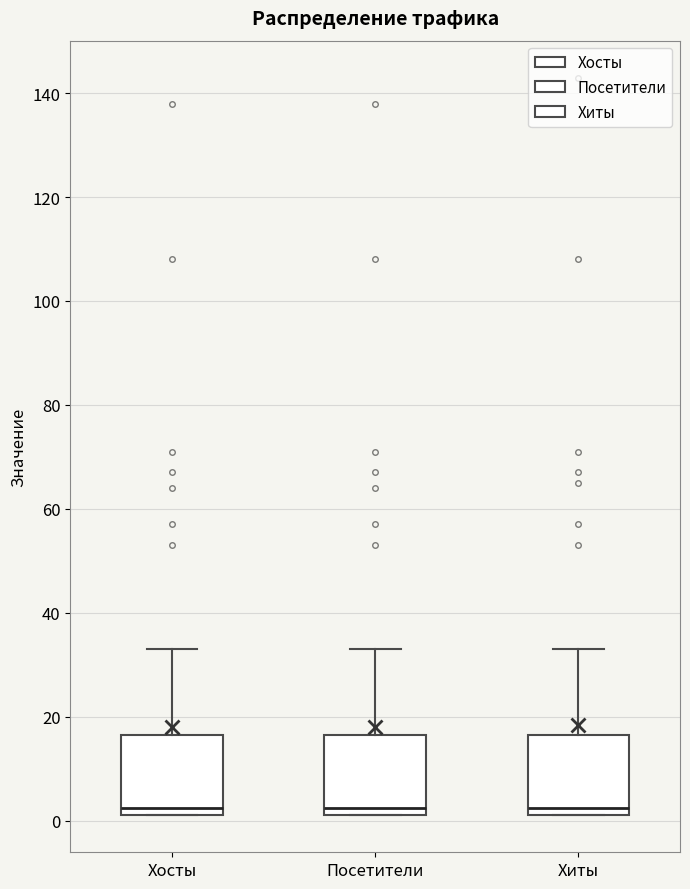

Reading left to right, read every box against the y-axis: the position of its median line, the range the box covers, and the ends of its whiskers. The values are not printed on the chart, so give them approximately, as read against the axis.

Хосты: median 2 (just above the box's lower edge), box 2 to 16, whiskers 2 to 34
Посетители: median 2 (just above the box's lower edge), box 2 to 16, whiskers 2 to 34
Хиты: median 2 (just above the box's lower edge), box 2 to 16, whiskers 2 to 34